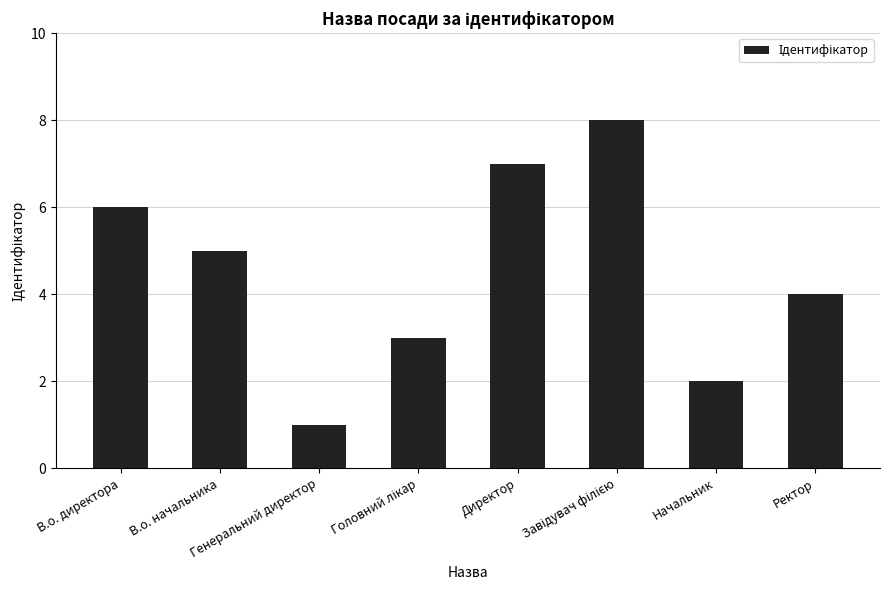

What is the maximum value shown in the chart?

8